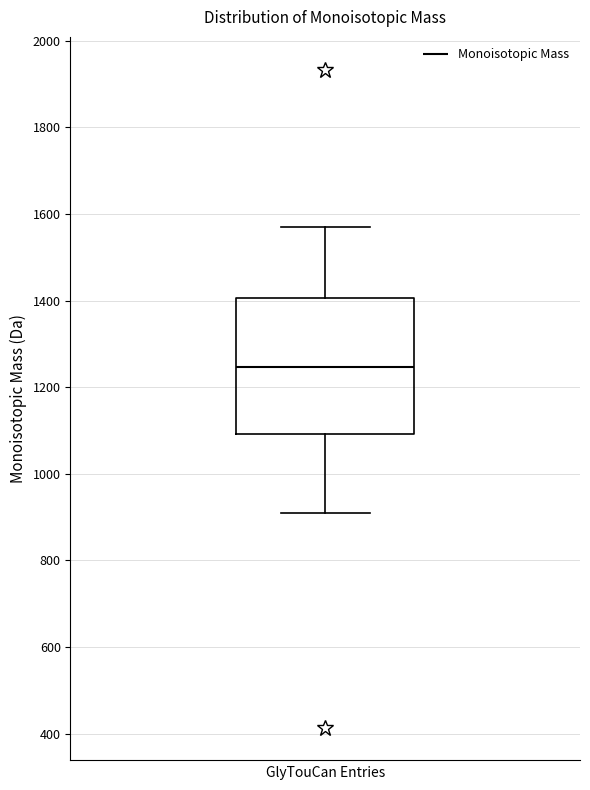

Read this box plot against the y-axis: the position of the median line, the range covered by the box, and the ends of both whiskers. The values are not printed on the chart, so give them approximately, as read against the axis.

median 1240, box 1100 to 1400, whiskers 920 to 1560